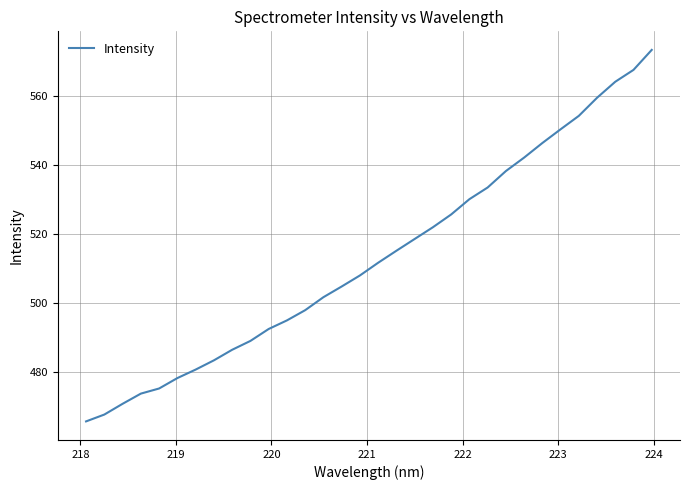

What is the difference between the maximum and minimum values?

107.5